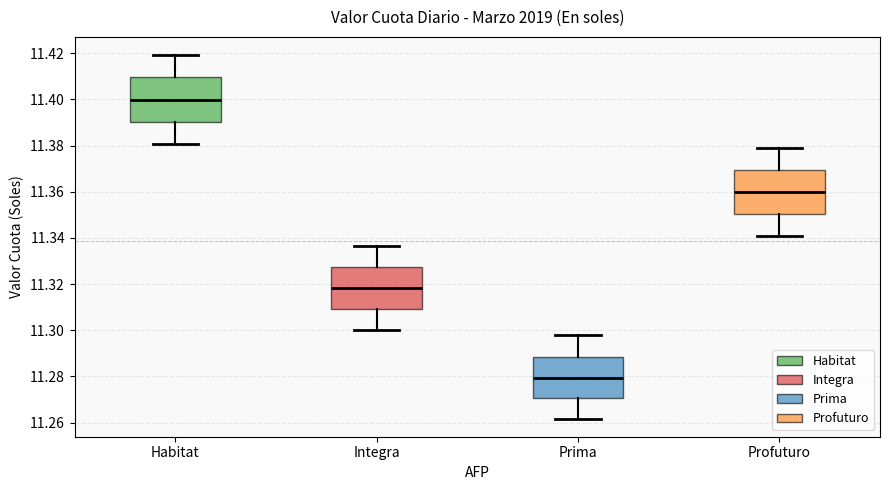

Reading left to right, transcribe this box plot: for each box, give where its median line is, the range the box spans, and where its two whiskers end, as read against the y-axis. The values are not printed on the chart, so give them approximately, as read against the axis.

Habitat: median 11.400, box 11.390 to 11.410, whiskers 11.380 to 11.420
Integra: median 11.318, box 11.310 to 11.328, whiskers 11.300 to 11.336
Prima: median 11.280, box 11.270 to 11.288, whiskers 11.262 to 11.298
Profuturo: median 11.360, box 11.350 to 11.370, whiskers 11.340 to 11.378